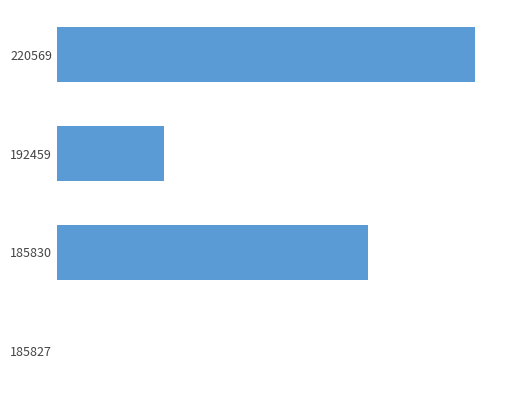

Count the number of categories in the chart.

4